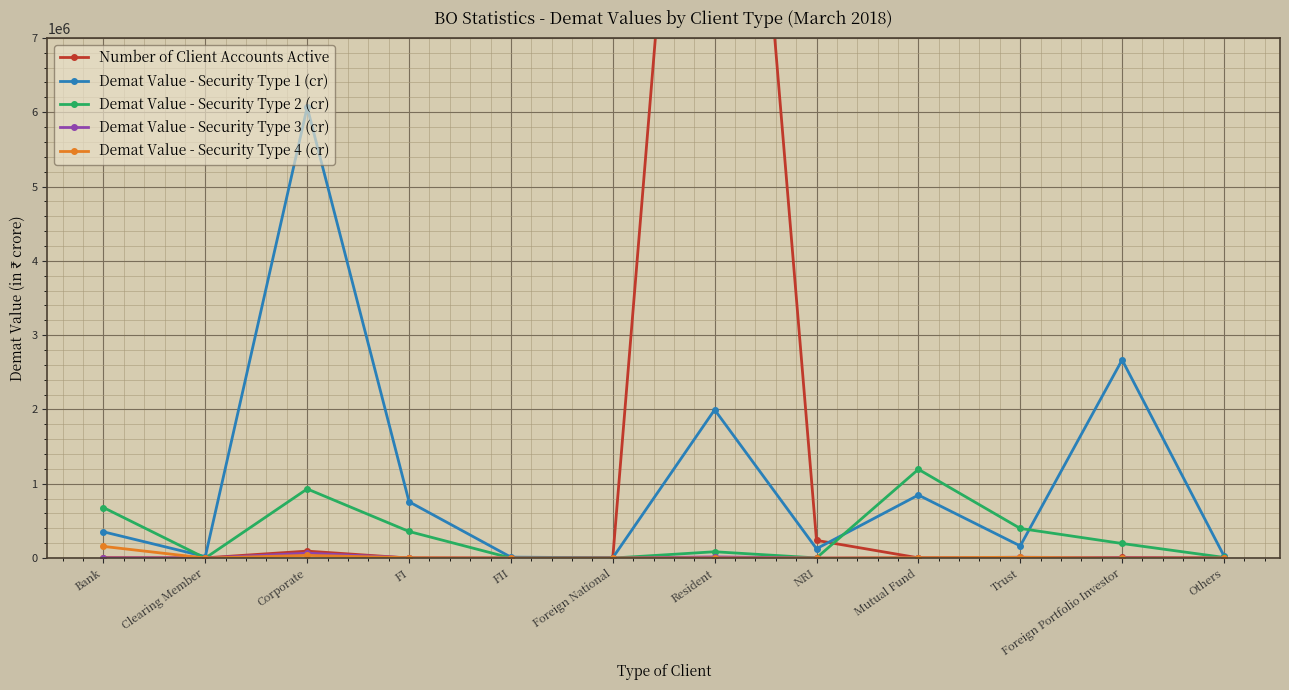

Reading right to left, transcribe all the data shown in this chart.

Number of Client Accounts Active: Others=280.0	Foreign Portfolio Investor=9070.0	Trust=5967.0	Mutual Fund=2982.0	NRI=238152.0	Resident=16730635.0	Foreign National=2767.0	FII=641.0	FI=254.0	Corporate=93573.0	Clearing Member=2973.0	Bank=5255.0
Demat Value - Security Type 1 (cr): Others=29851.1	Foreign Portfolio Investor=2667096.9	Trust=163453.7	Mutual Fund=848212.4	NRI=125813.5	Resident=1995931.3	Foreign National=4089.5	FII=12214.5	FI=758103.2	Corporate=6068560.3	Clearing Member=19821.8	Bank=353397.2
Demat Value - Security Type 2 (cr): Others=8504.4	Foreign Portfolio Investor=196057.8	Trust=398731.5	Mutual Fund=1194624.5	NRI=1799.9	Resident=85033.3	Foreign National=0.5	FII=614.5	FI=357725.0	Corporate=930531.0	Clearing Member=15.0	Bank=679686.9
Demat Value - Security Type 3 (cr): Others=197.9	Foreign Portfolio Investor=4519.5	Trust=10847.7	Mutual Fund=3625.6	NRI=652.5	Resident=15535.9	Foreign National=0.0	FII=0.0	FI=2399.0	Corporate=65960.6	Clearing Member=220.3	Bank=943.9
Demat Value - Security Type 4 (cr): Others=183.2	Foreign Portfolio Investor=451.4	Trust=10138.6	Mutual Fund=5645.8	NRI=10.4	Resident=1271.5	Foreign National=0.0	FII=0.0	FI=4875.1	Corporate=35845.5	Clearing Member=1.4	Bank=156972.6